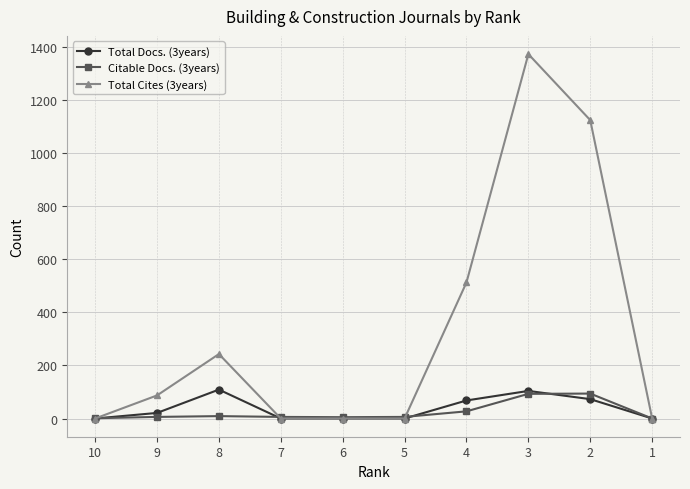

How many values in the Total Docs. (3years) series are below 21?

5